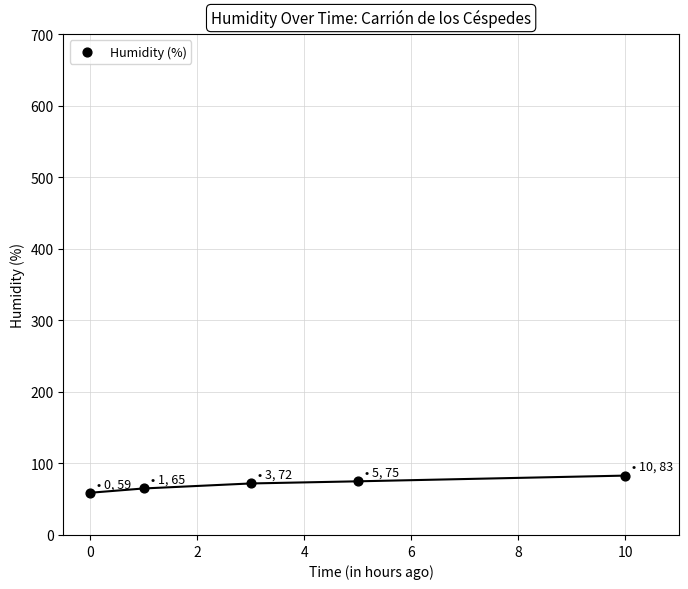

What is the range of Y values (max minus min)?

24